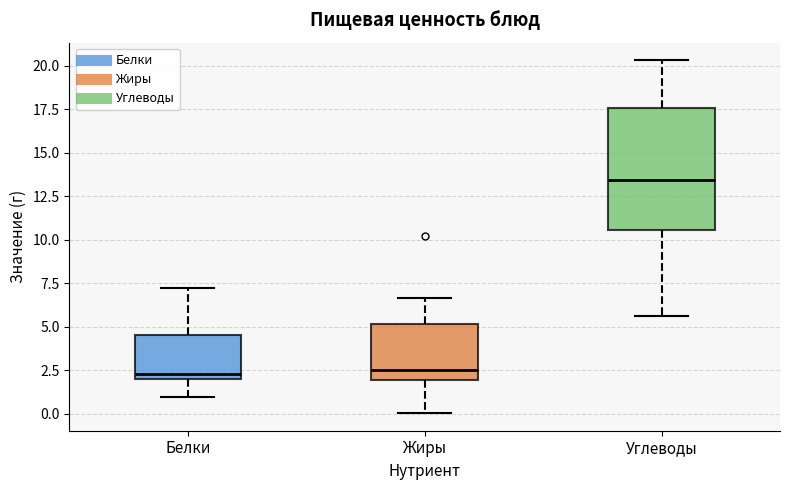

Which box's median line is the highest?

Углеводы